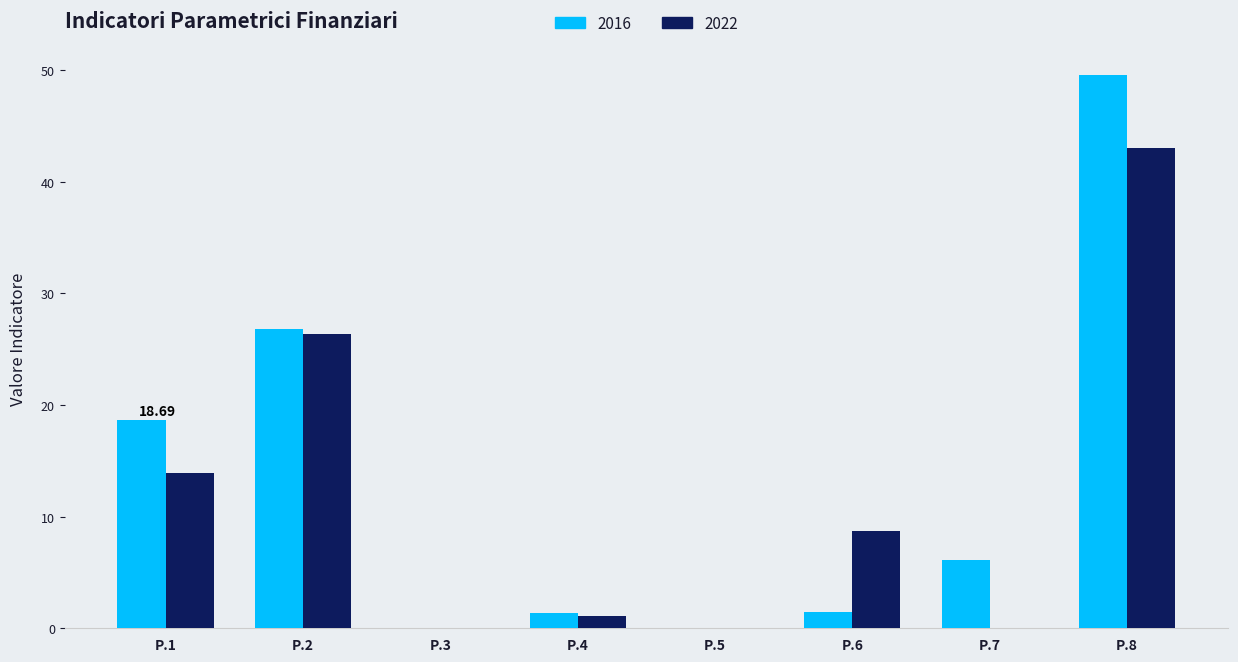

At which category is the sum across all series the highest?

P.8